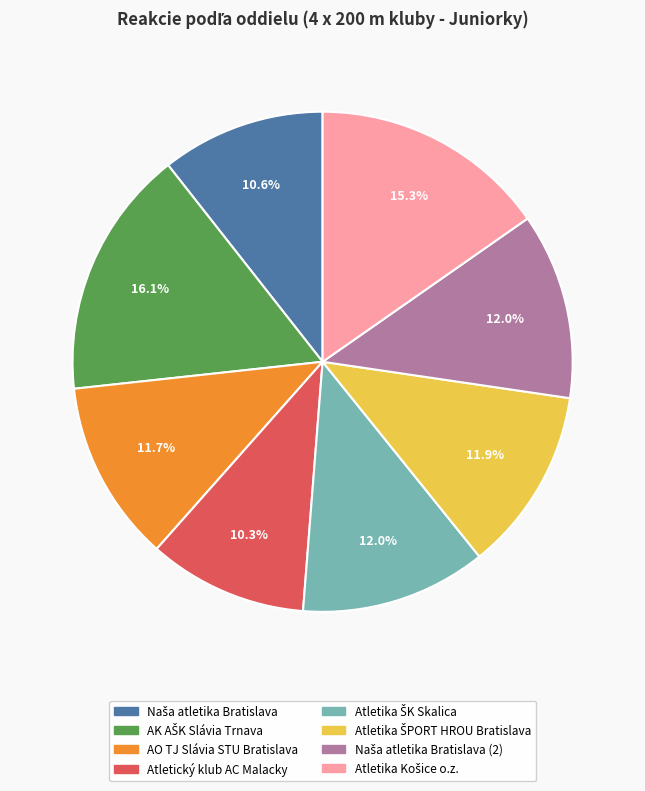

Does any single category account for the majority?

No